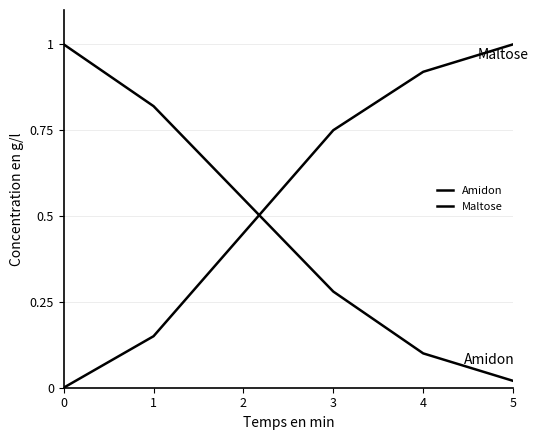

Does the chart have visible grid lines?

Yes